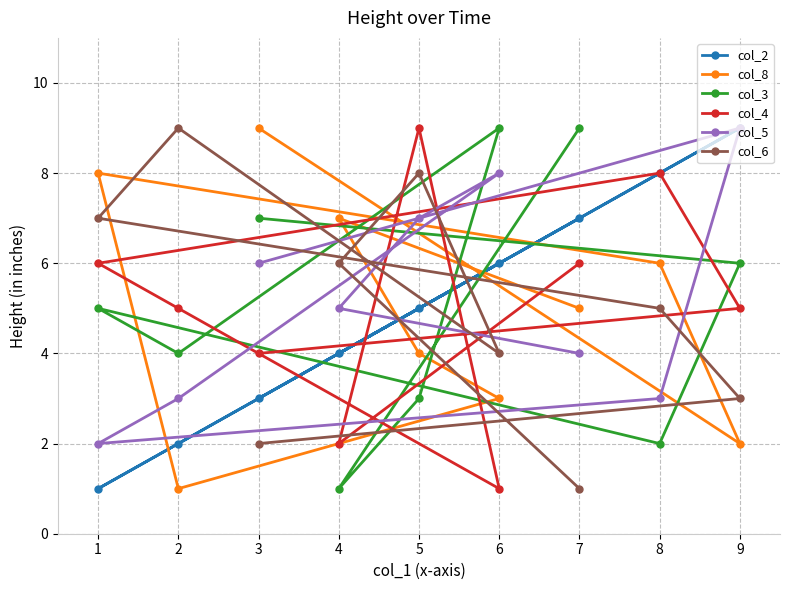

Which series changed the most between 1 and 6?

col_5